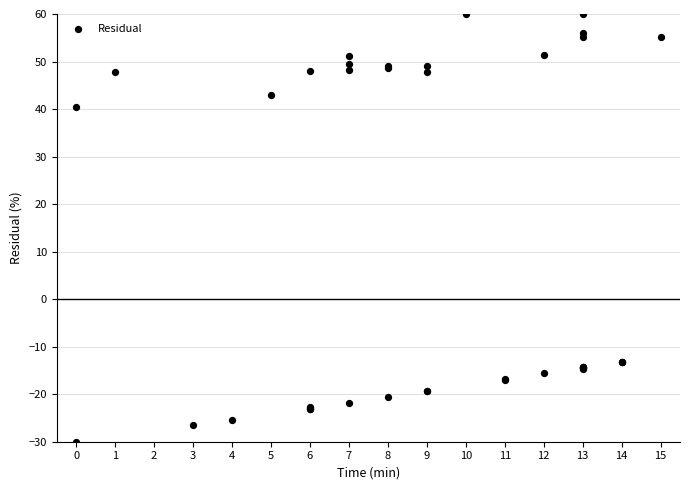

What Y value in the scatter plot is closest to 15?

40.3